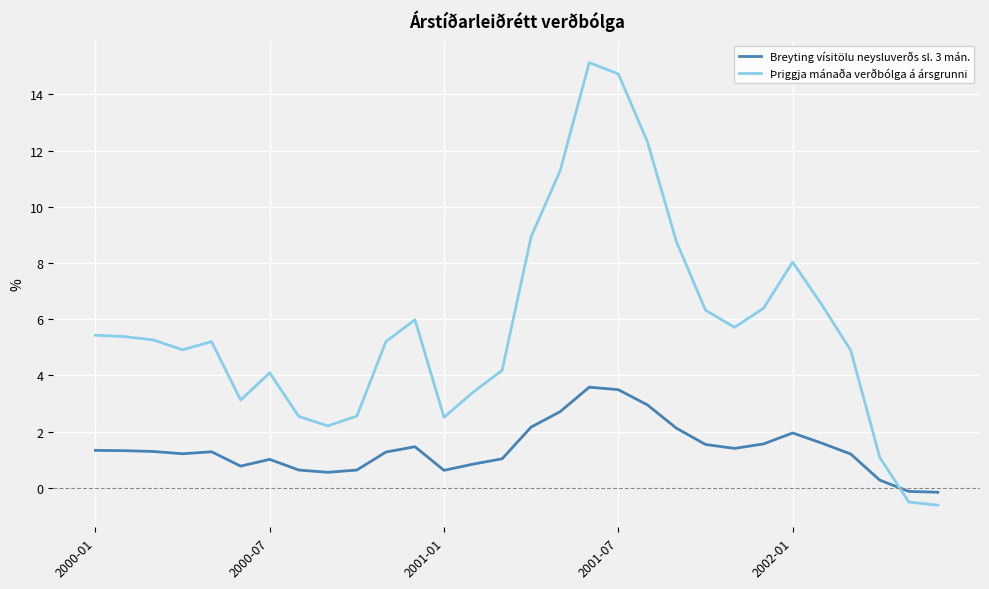

How many intersections are there between Þriggja mánaða verðbólga á ársgrunni and Breyting vísitölu neysluverðs sl. 3 mán.?

1